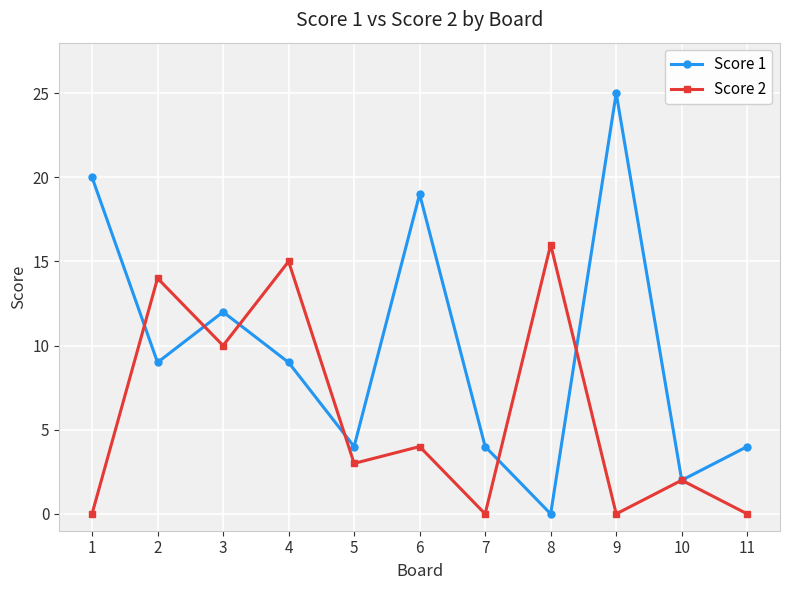

What is the difference between the second highest and second lowest values in the Score 2 series?

15